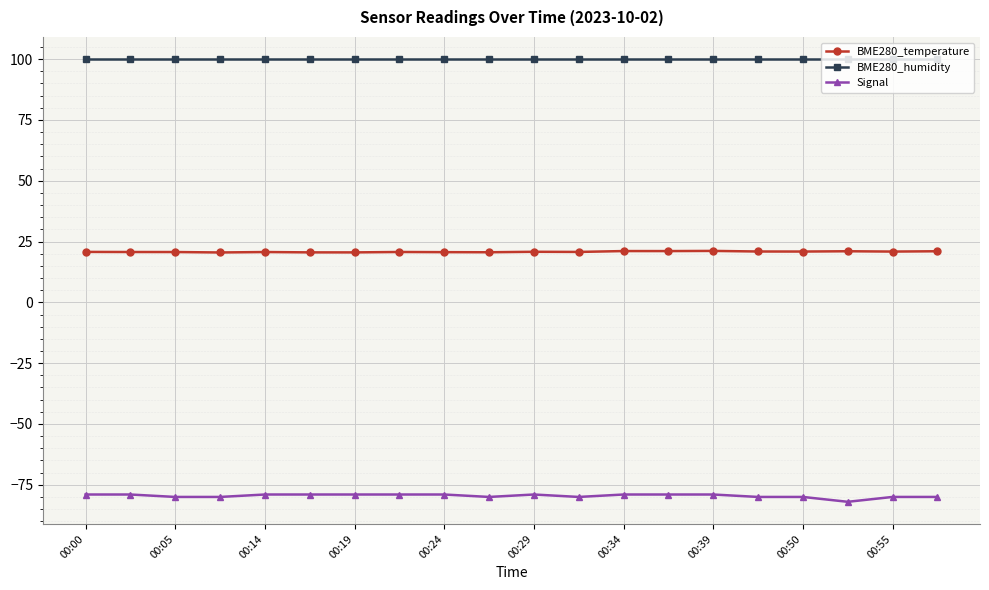

Rank the series by their average value, from lowest to highest.

Signal, BME280_temperature, BME280_humidity